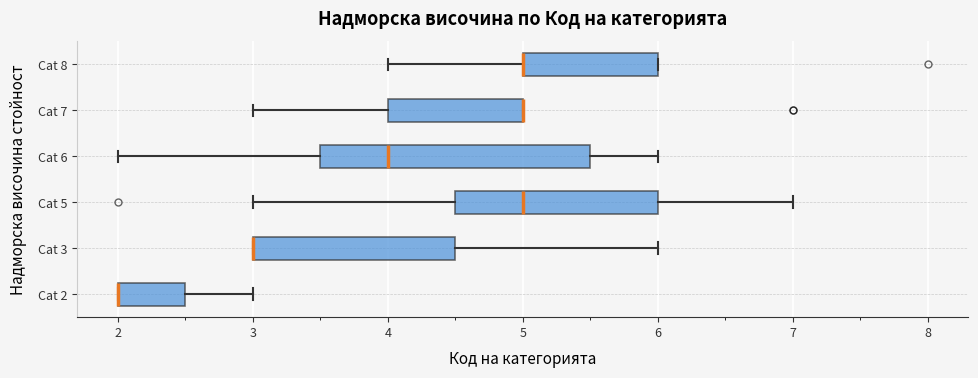

Reading bottom to top, transcribe this box plot: for each box, give where its median line is, the range the box spans, and where its two whiskers end, as read against the x-axis. The values are not printed on the chart, so give them approximately, as read against the axis.

Cat 2: median 2.0 (drawn on the box's left edge), box 2.0 to 2.5, whiskers 2.0 to 3.0
Cat 3: median 3.0 (drawn on the box's left edge), box 3.0 to 4.5, whiskers 3.0 to 6.0
Cat 5: median 5.0, box 4.5 to 6.0, whiskers 3.0 to 7.0
Cat 6: median 4.0, box 3.5 to 5.5, whiskers 2.0 to 6.0
Cat 7: median 5.0 (drawn on the box's right edge), box 4.0 to 5.0, whiskers 3.0 to 5.0
Cat 8: median 5.0 (drawn on the box's left edge), box 5.0 to 6.0, whiskers 4.0 to 6.0